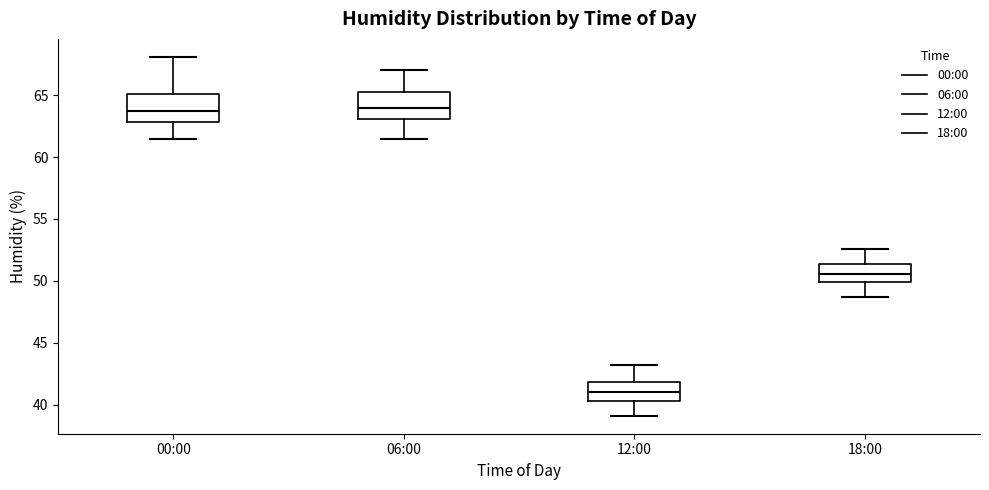

Where is the upper edge of the box for 12:00 on the y-axis? The values are not printed on the chart, so give them approximately, as read against the axis.

42.0